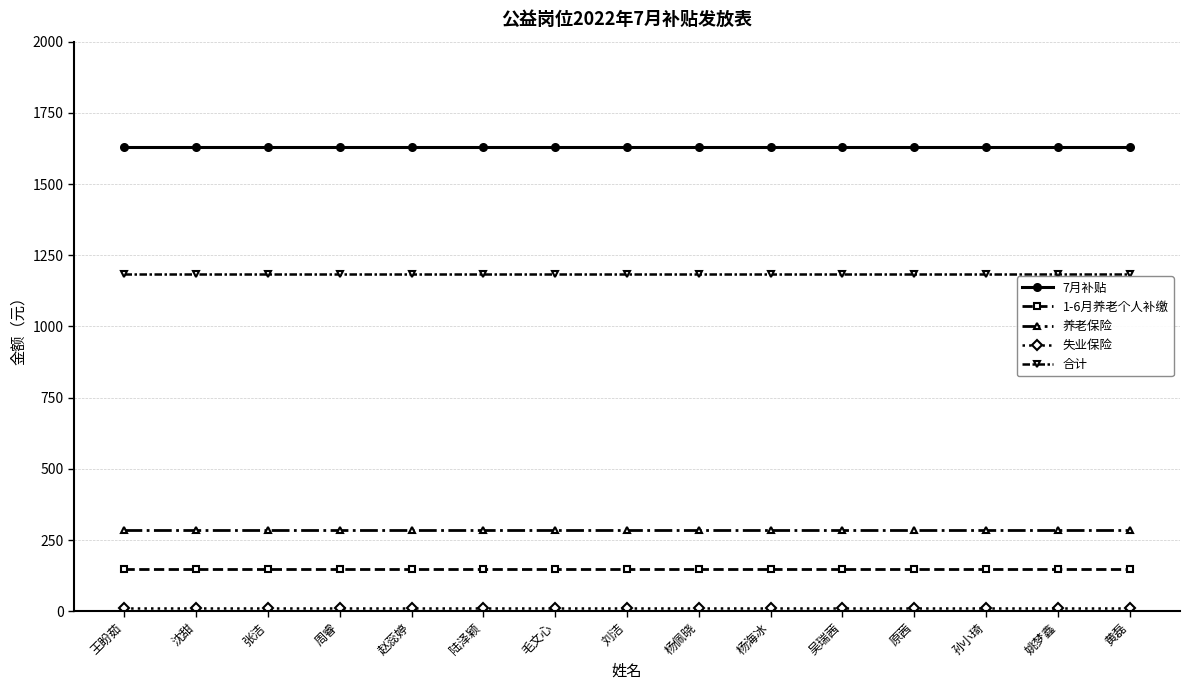

What position from the right is 孙小琦?

3